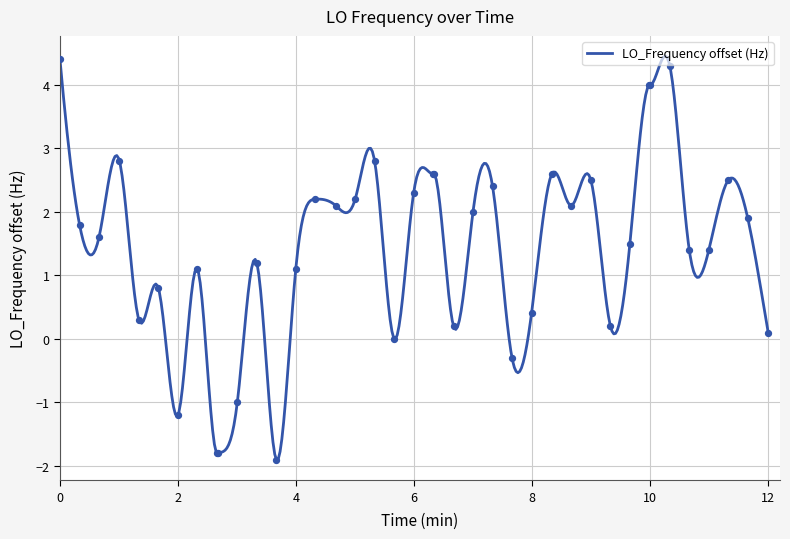

What is the maximum value for LO_Frequency offset (Hz)?

4.5